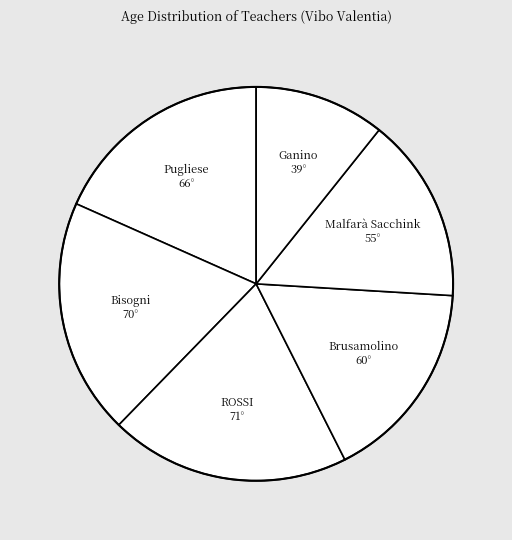

Is there any slice that represents more than half of the pie?

No